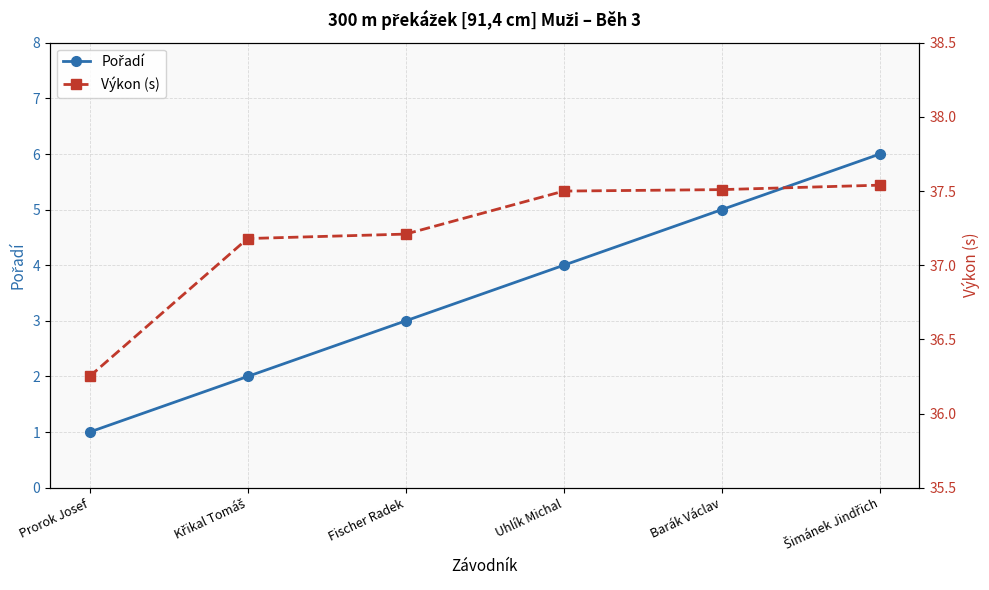

True or false: Pořadí and Výkon (s) intersect in this chart.

False